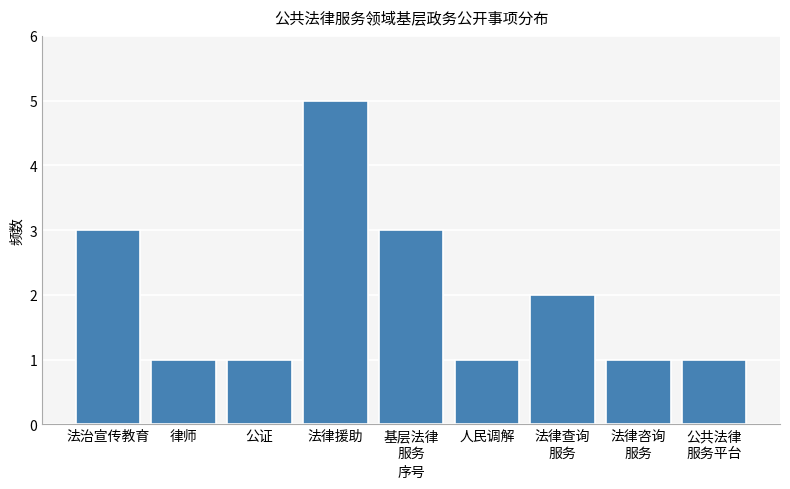

Reading left to right, list all the values displayed in this chart.

3	1	1	5	3	1	2	1	1